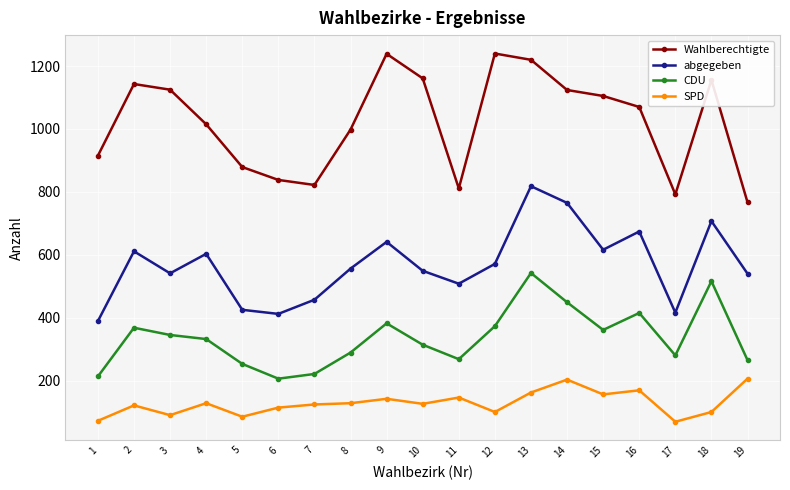

Is the value of Wahlberechtigte at 6 greater than the value of abgegeben at 14?

Yes